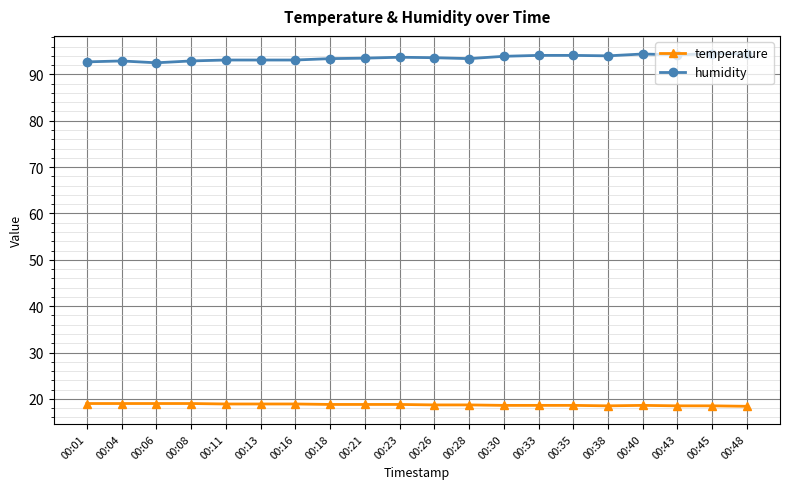

What is the average value of the temperature series?

18.7